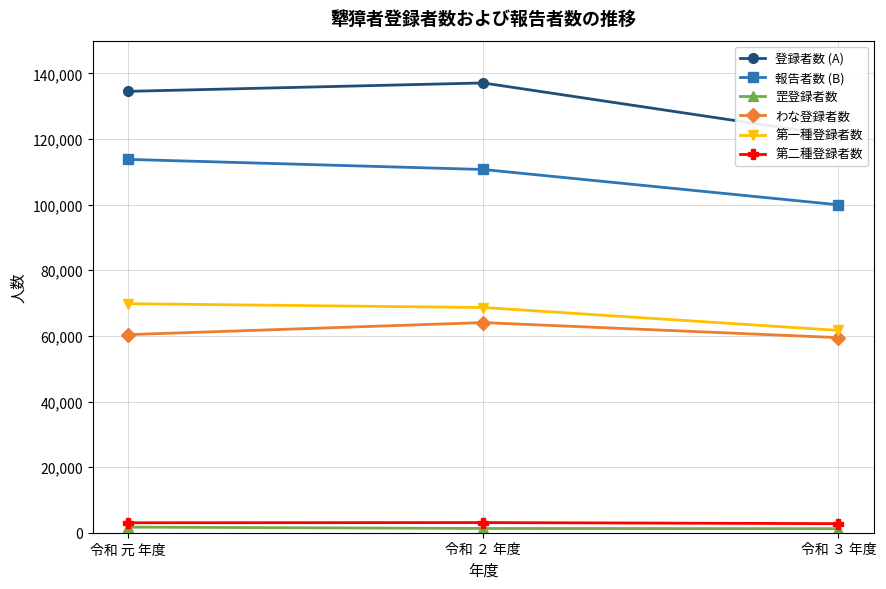

Which series has the largest range (max minus min)?

登録者数 (A)